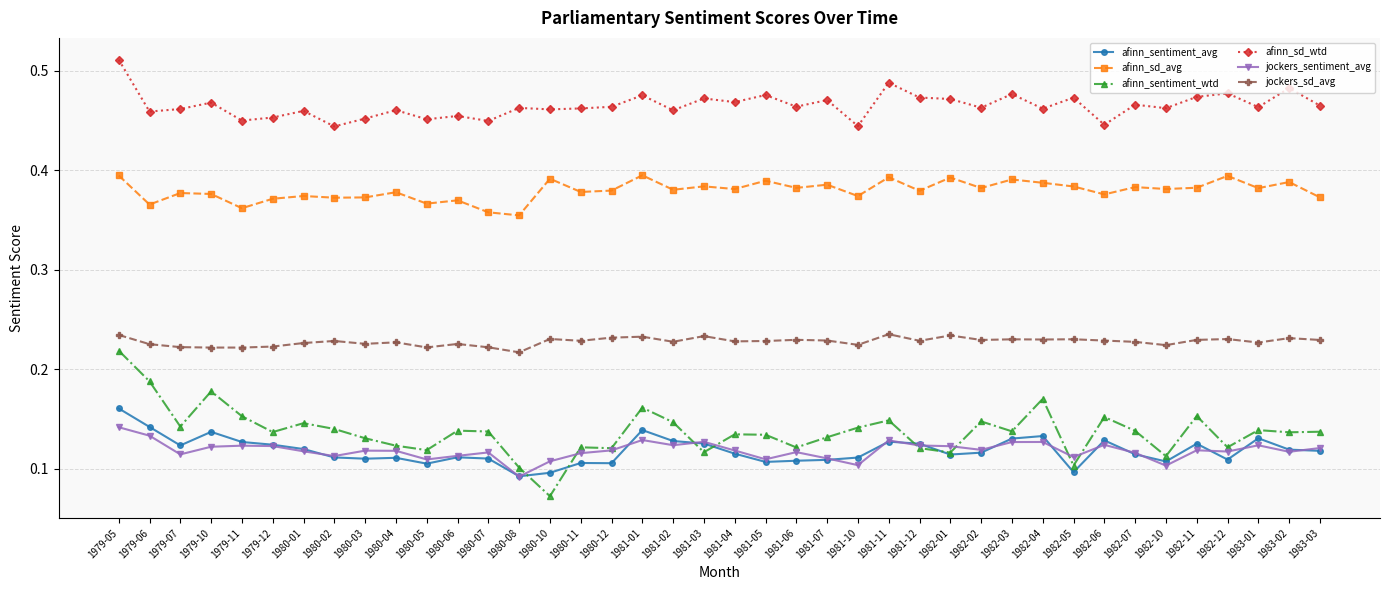

The value of afinn_sentiment_wtd at 1980-06 is 0.0. True or false?

False